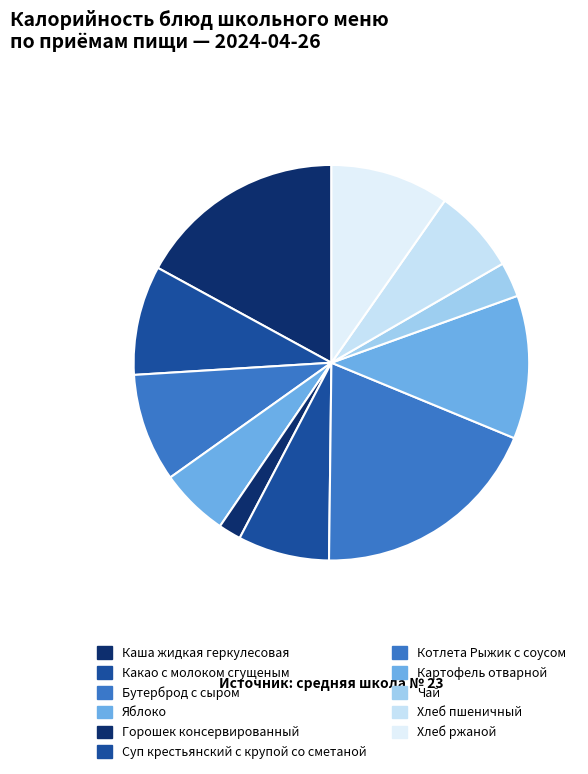

True or false: Хлеб ржаной accounts for 10% of the total.

True